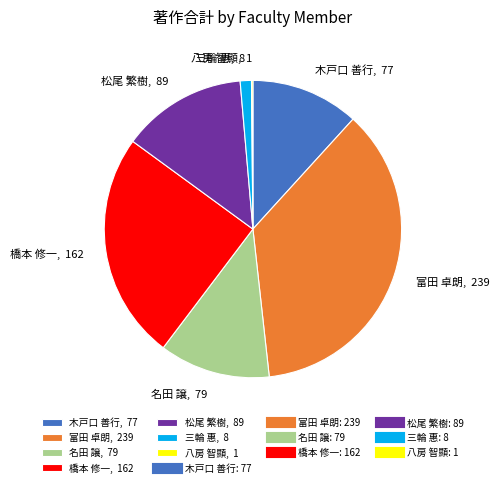

Does 三輪 惠, 8 account for over 50% of the chart?

No